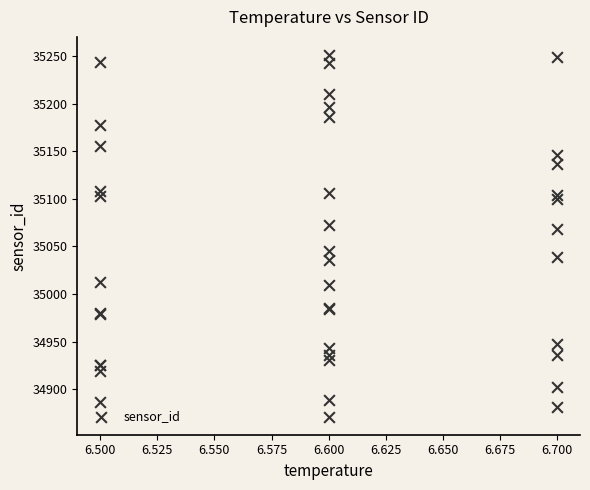

What Y value in the scatter plot is closest to 35061?

35068.7